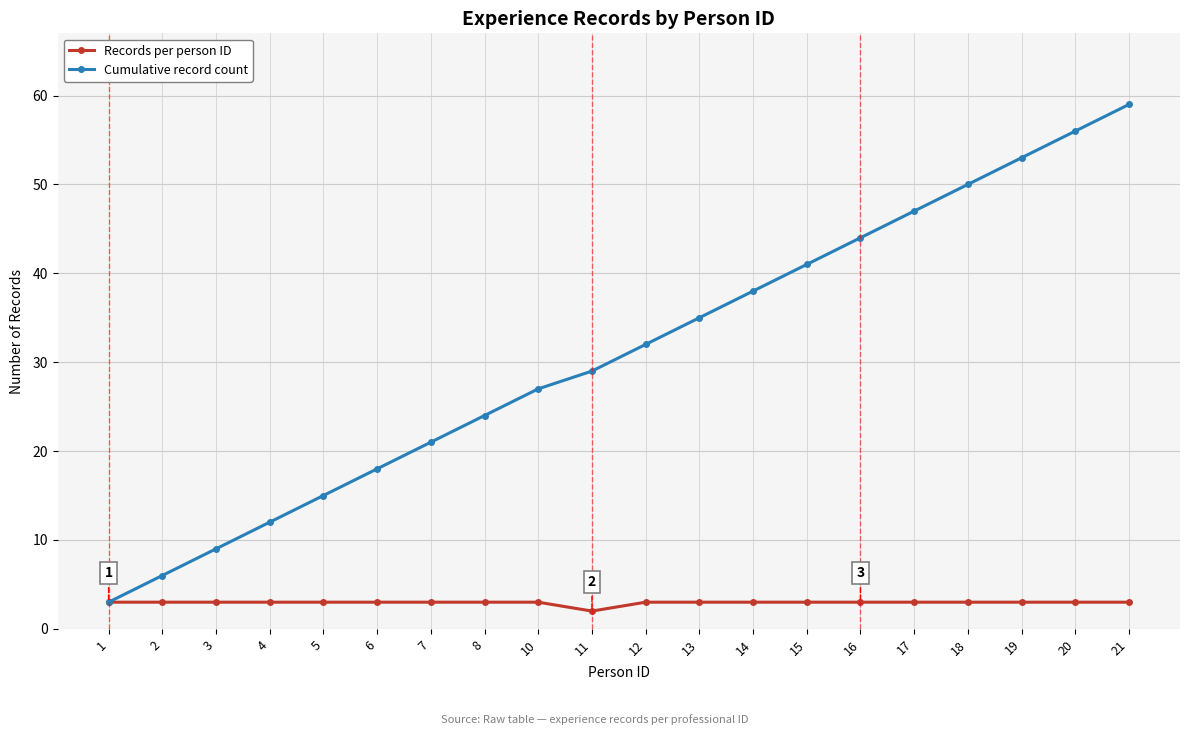

What is the highest value of the Records per person ID series?

3